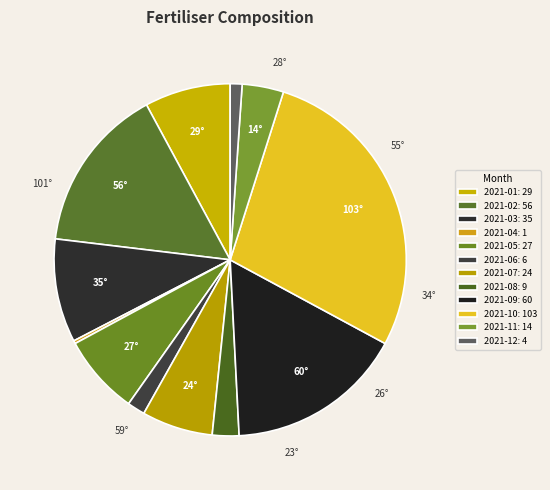

The 2021-12 slice represents 11% of the pie. True or false?

False